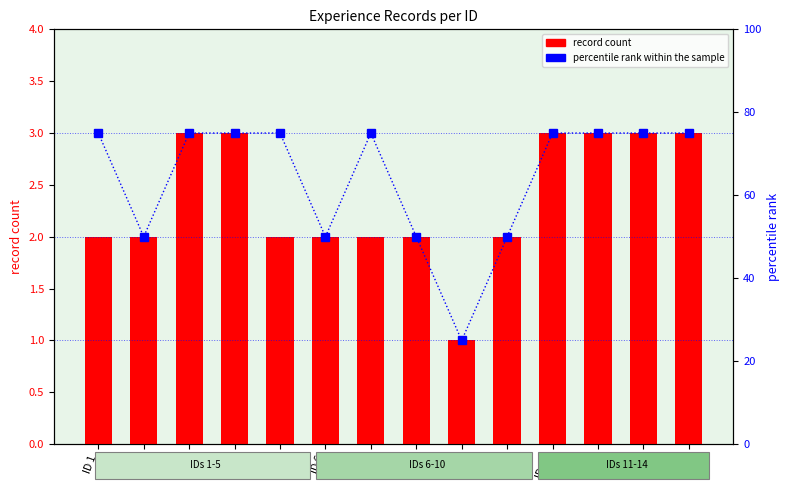

Between ID 12 and ID 9, which is larger?

ID 12